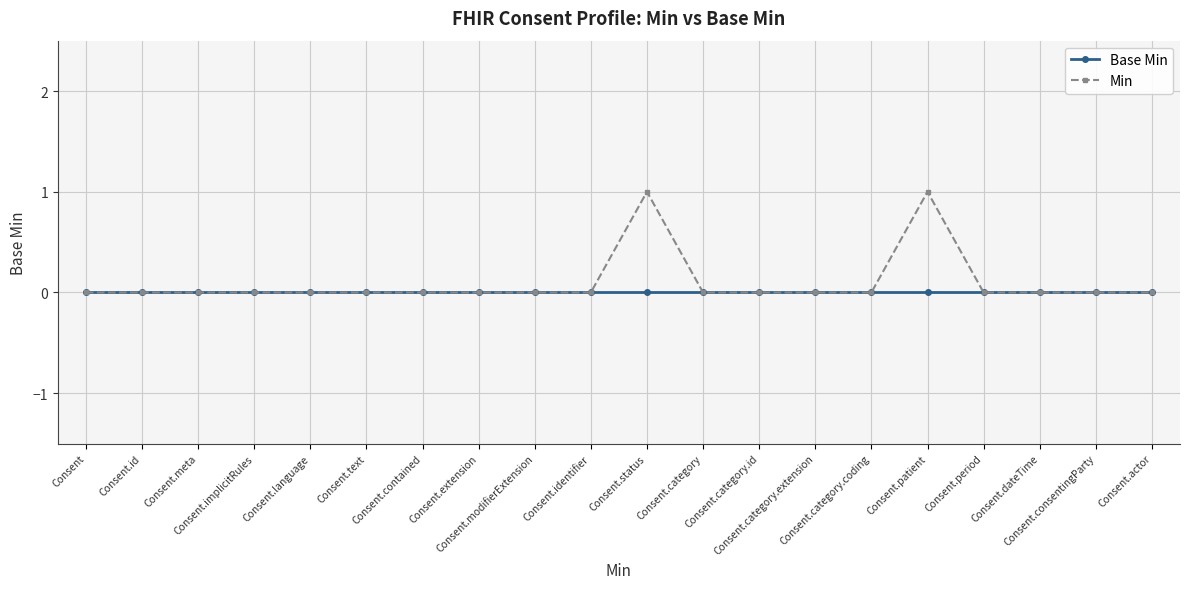

How many lines are shown in the chart?

2